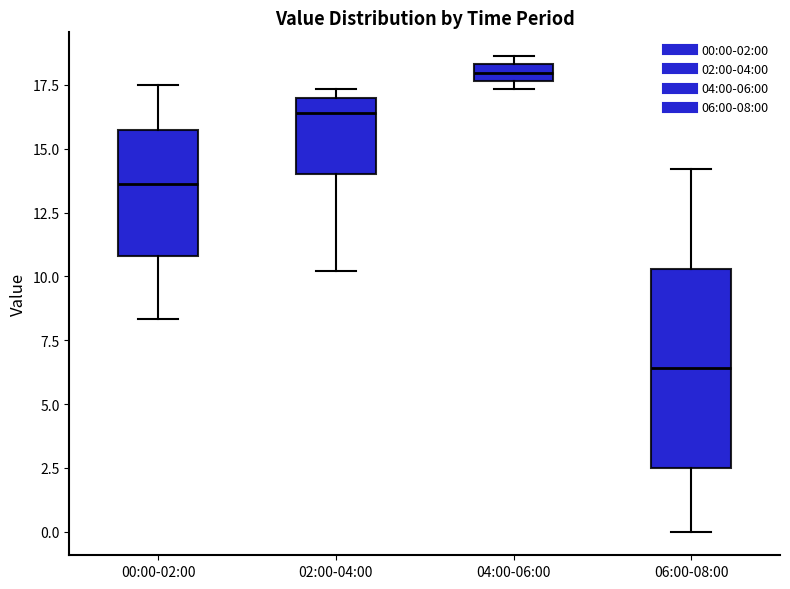

Which box has the highest median line?

04:00-06:00